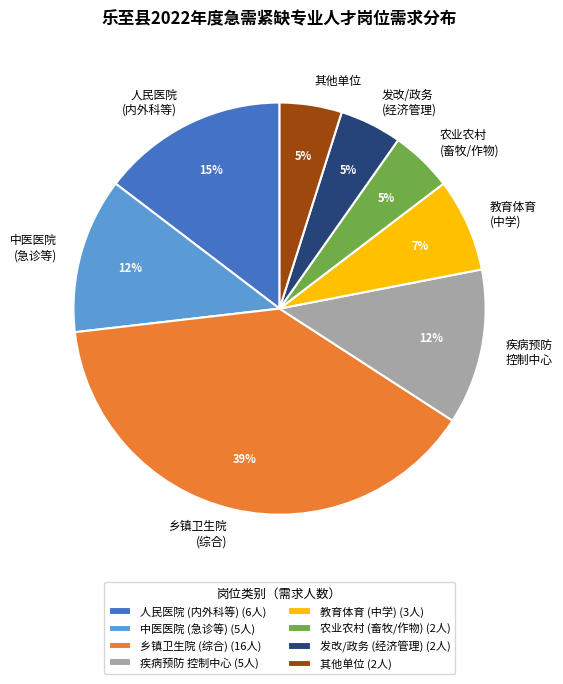

To the nearest percent, what is the difference between the largest and smallest slice percentages?

34%